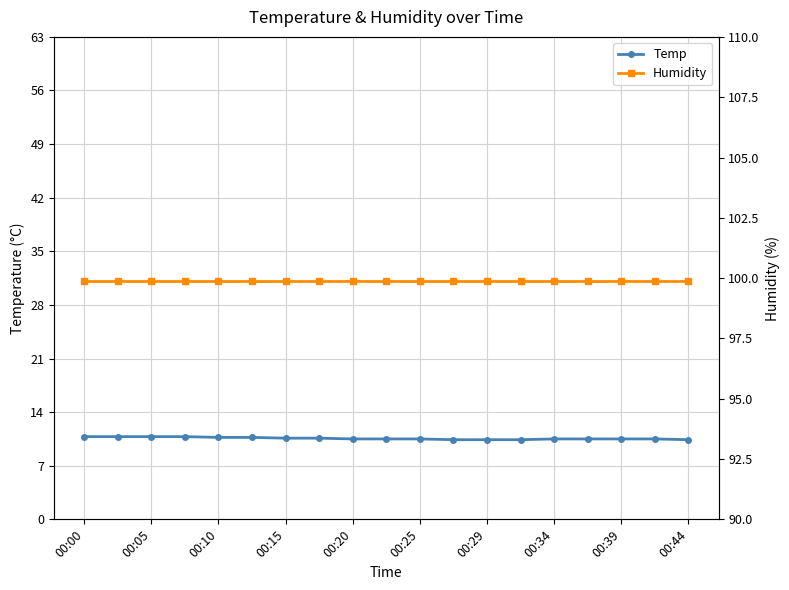

What is the average value of the Temp series?

10.6